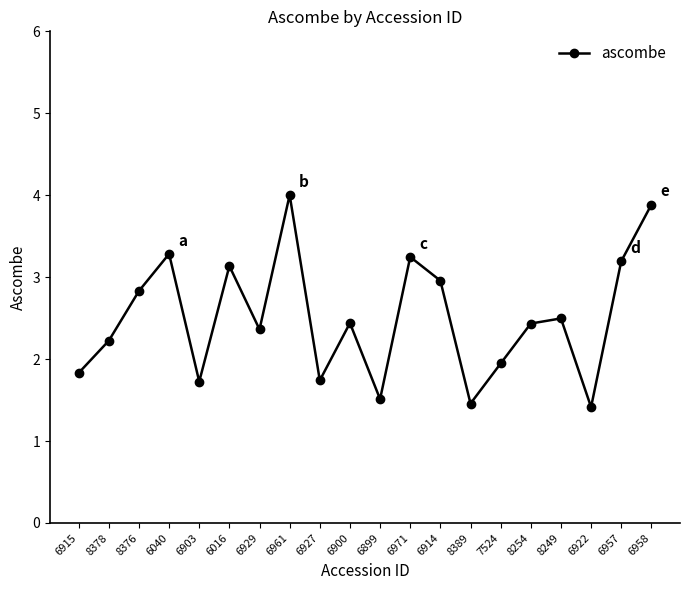

What is the sum of all values?

50.1